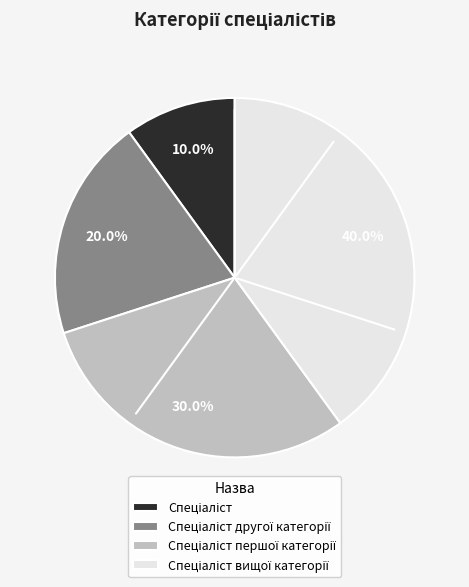

Is there a majority slice in this chart?

No